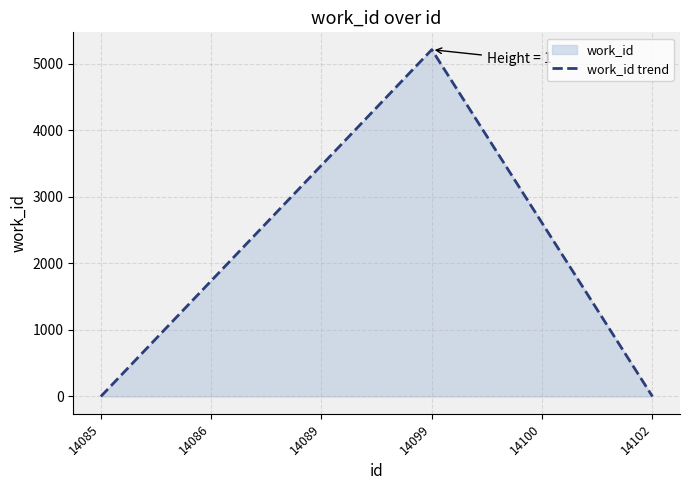

What is the ratio of the value at 14086 to the value at 14089?

0.5